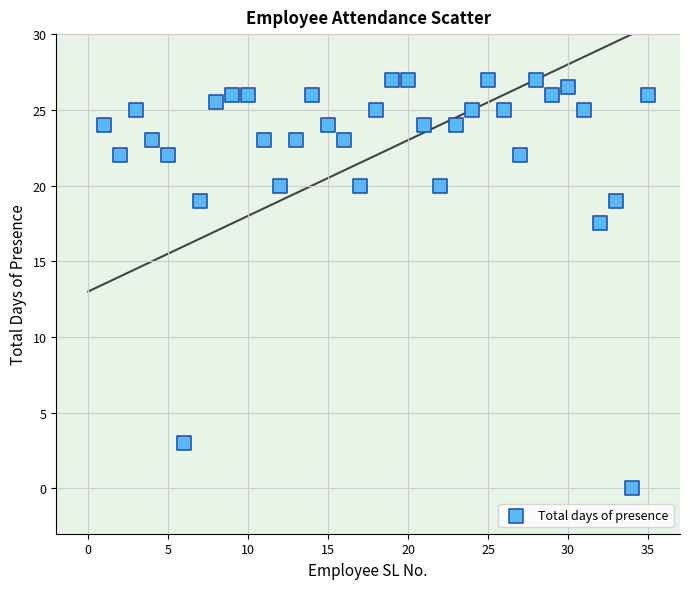

What Y value in the scatter plot is closest to 13?

17.5